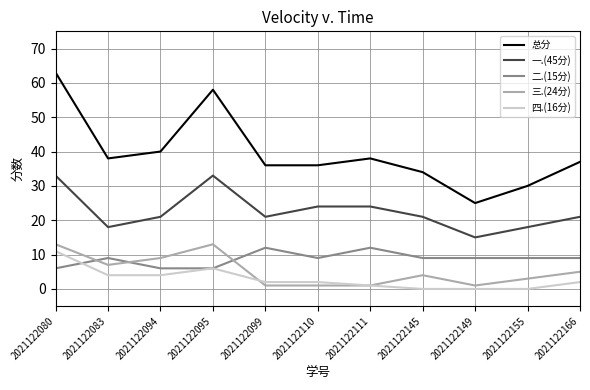

Which series changed the most between 2021122095 and 2021122149?

总分